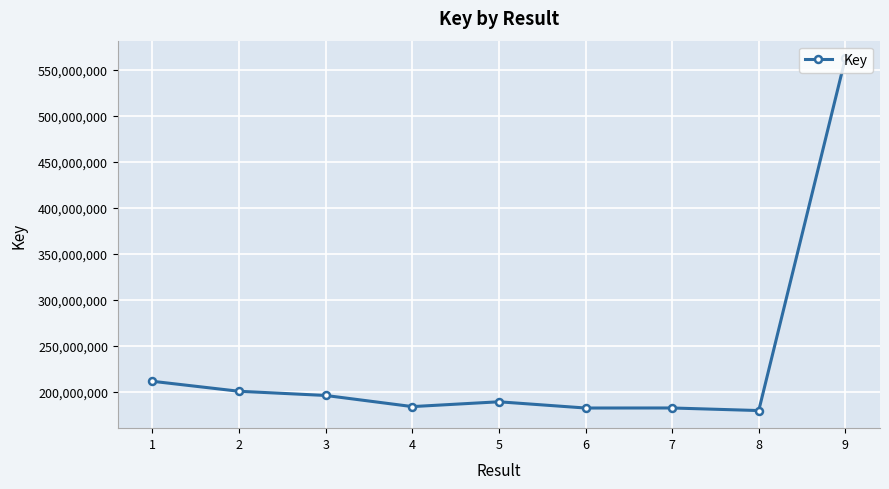

What is the ratio of the value at 6 to the value at 1?

0.9